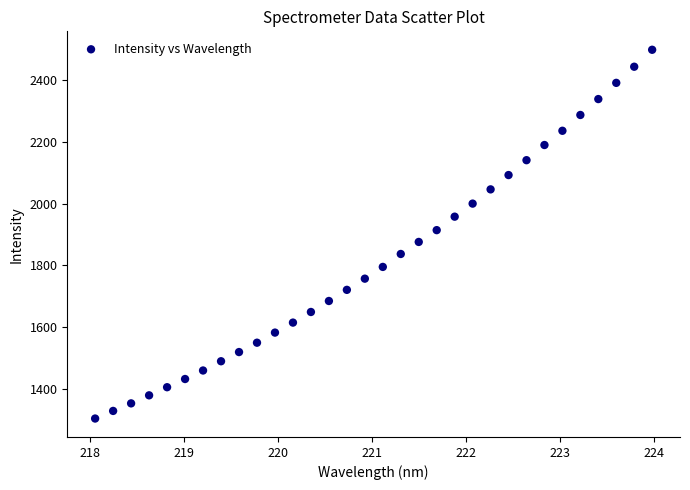

What is the range of X values (max minus min)?

5.9